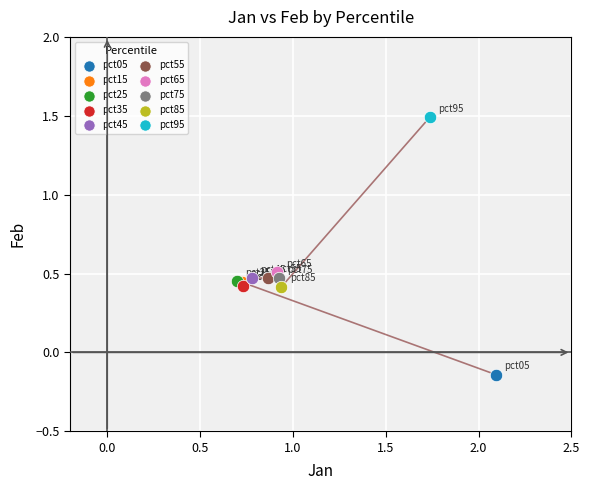

What are all the series names shown in the legend?

pct05, pct15, pct25, pct35, pct45, pct55, pct65, pct75, pct85, pct95